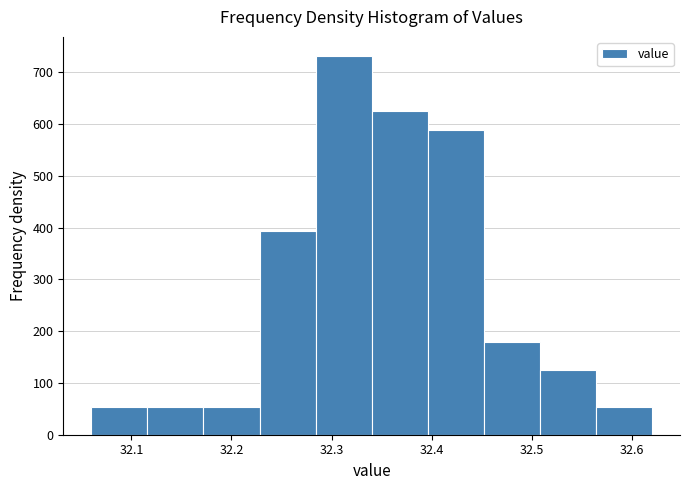

Reading left to right, transcribe this chart: for each bar, give the range it covers on the x-axis and its height. Neither the bar edges nor the heights are printed on the chart, so give them approximately, as read against the axes.

32.060 to 32.116: 50
32.116 to 32.172: 50
32.172 to 32.228: 50
32.228 to 32.284: 390
32.284 to 32.340: 730
32.340 to 32.396: 630
32.396 to 32.452: 590
32.452 to 32.508: 180
32.508 to 32.564: 130
32.564 to 32.620: 50